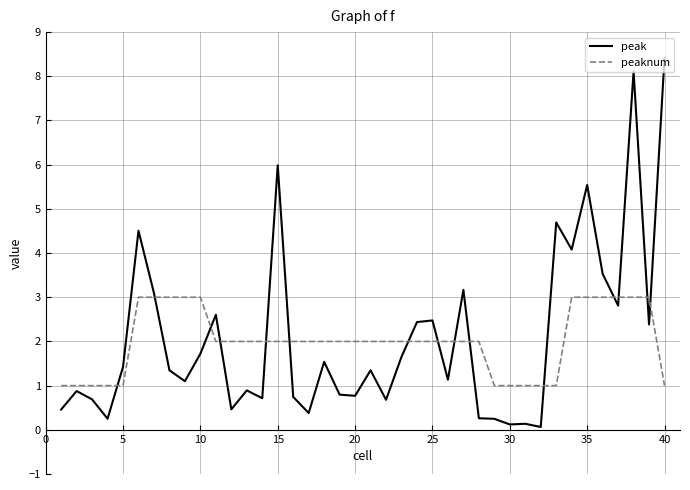

Count the peaknum values in the range 1 to 3.

40